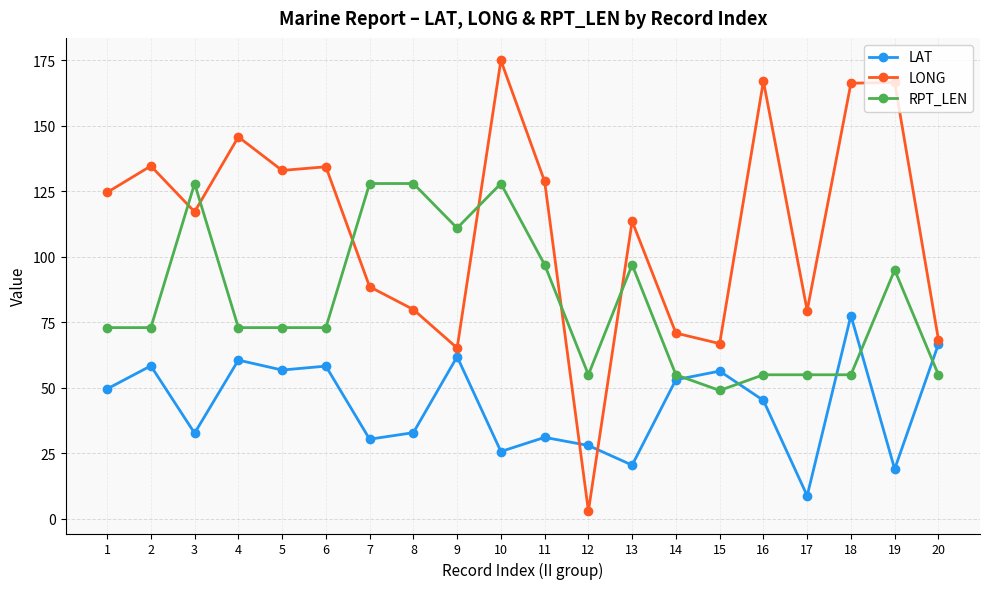

Where is RPT_LEN nearest to the value 88?

19